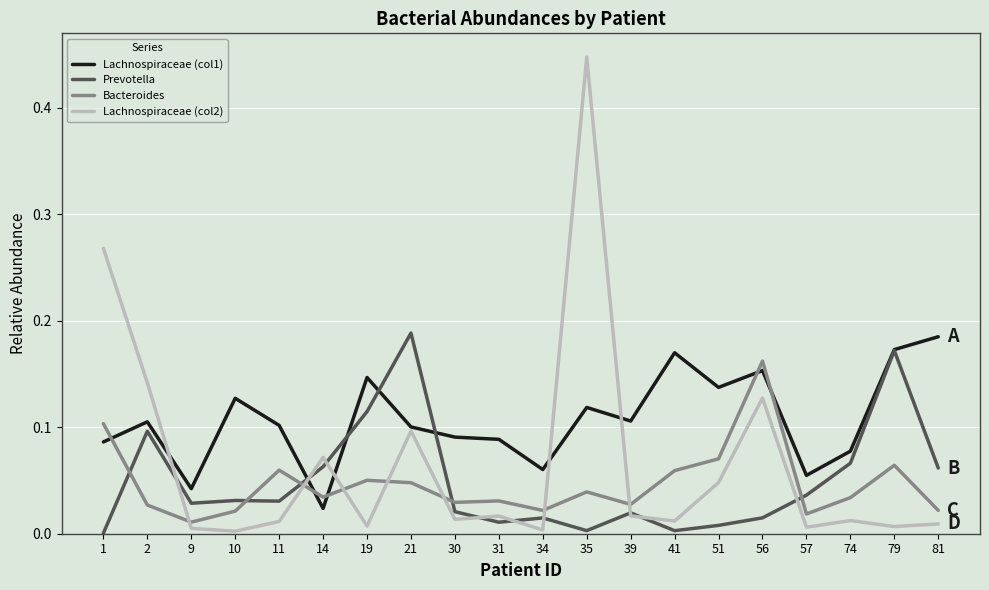

What are all the series names shown in the legend?

Lachnospiraceae (col1), Prevotella, Bacteroides, Lachnospiraceae (col2)